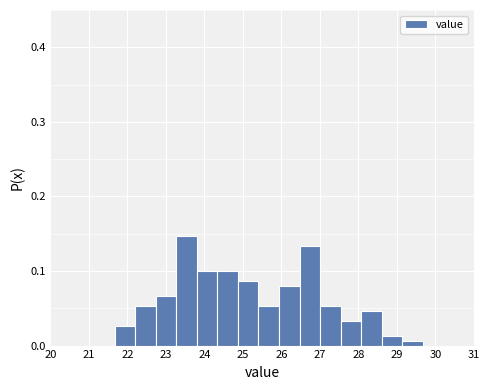

Which range on the x-axis has the tallest bar?

23.3 to 23.8